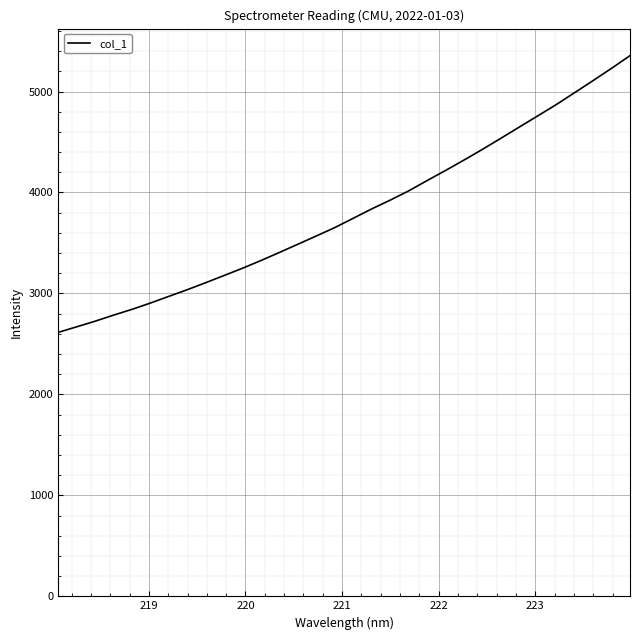

What is the difference between the maximum and minimum values?

2741.7